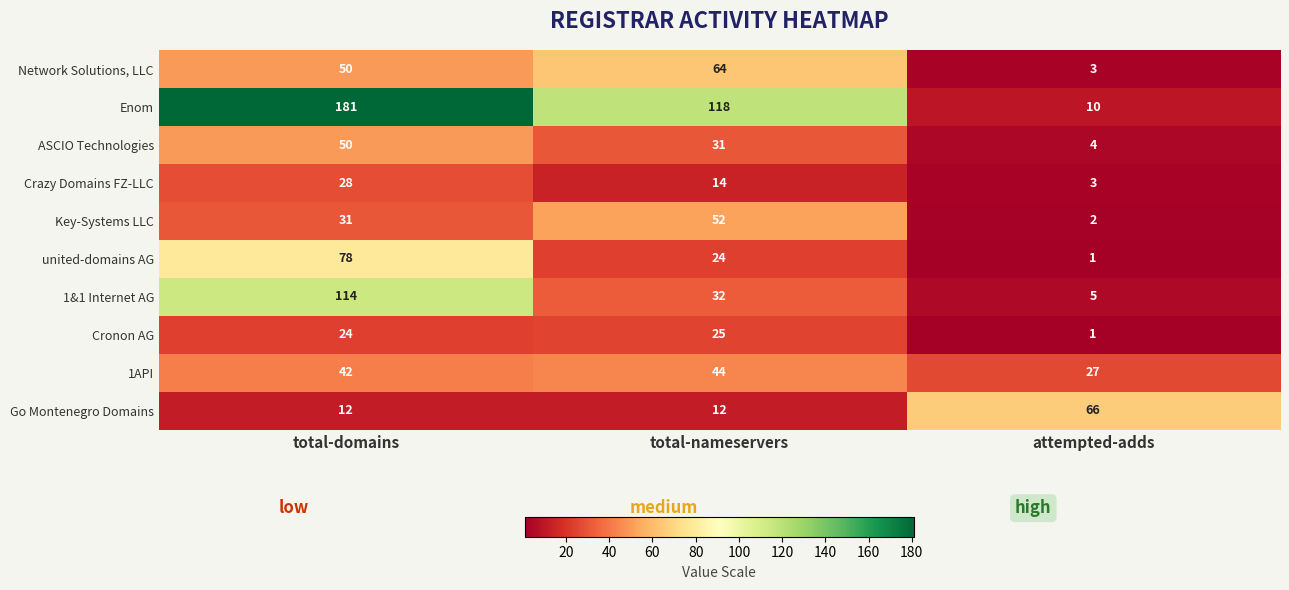

Reading left to right, transcribe all the data shown in this chart.

Network Solutions, LLC: 50	64	3
Enom: 181	118	10
ASCIO Technologies: 50	31	4
Crazy Domains FZ-LLC: 28	14	3
Key-Systems LLC: 31	52	2
united-domains AG: 78	24	1
1&1 Internet AG: 114	32	5
Cronon AG: 24	25	1
1API: 42	44	27
Go Montenegro Domains: 12	12	66